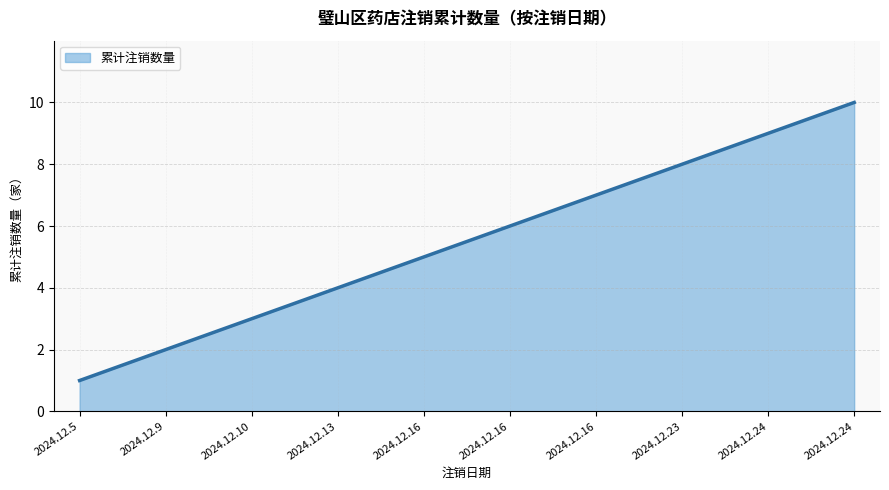

What is the difference between the maximum and minimum values?

9.0